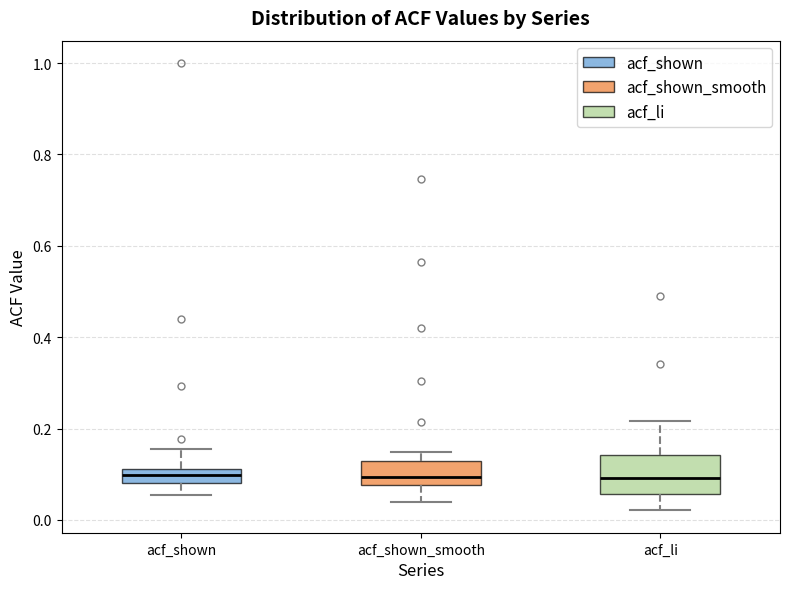

Which box is the tallest, from its lower edge to its upper edge?

acf_li